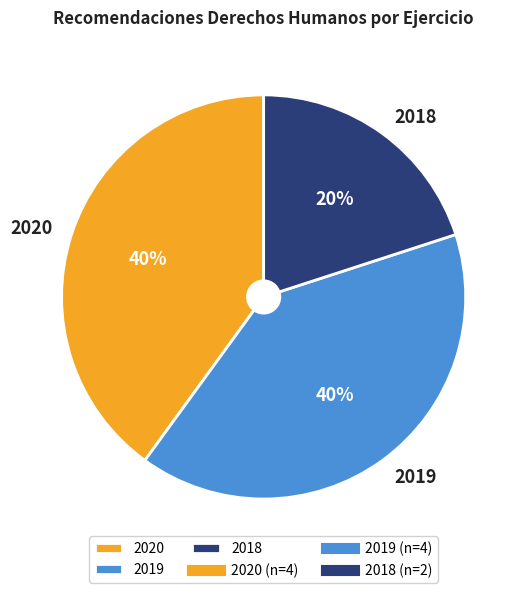

Which slice is the smallest?

2018